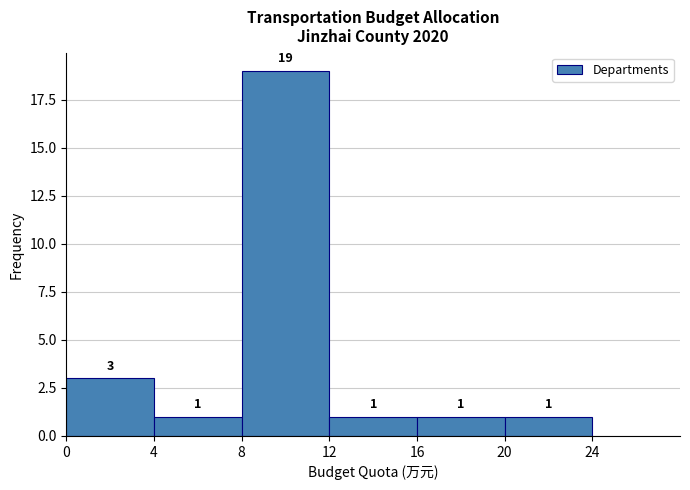

Over which range of the x-axis is the bar tallest?

8 to 12